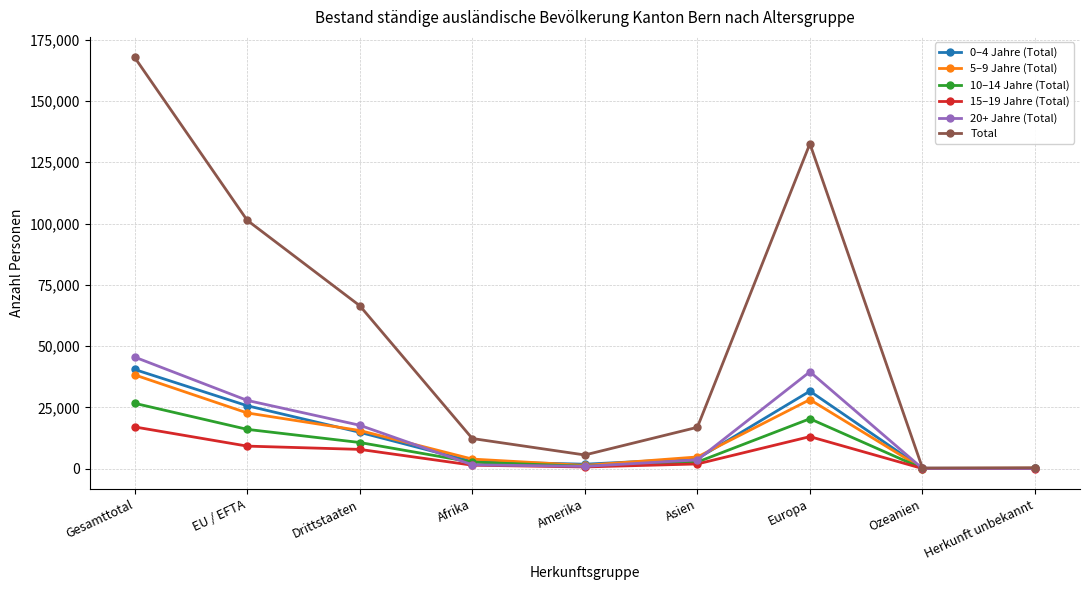

What are all the series names shown in the legend?

0–4 Jahre (Total), 5–9 Jahre (Total), 10–14 Jahre (Total), 15–19 Jahre (Total), 20+ Jahre (Total), Total